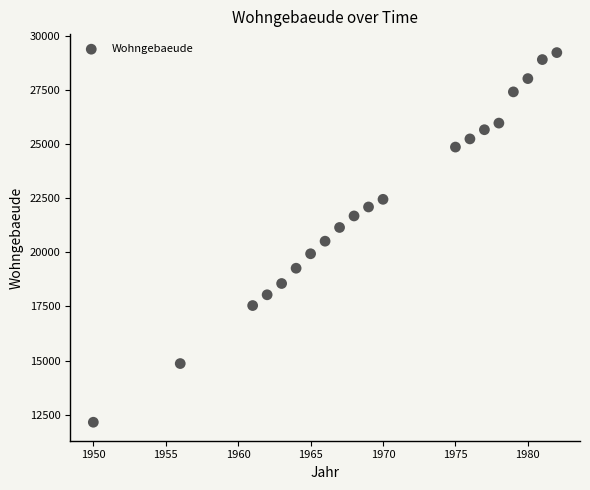

What is the range of X values (max minus min)?

32